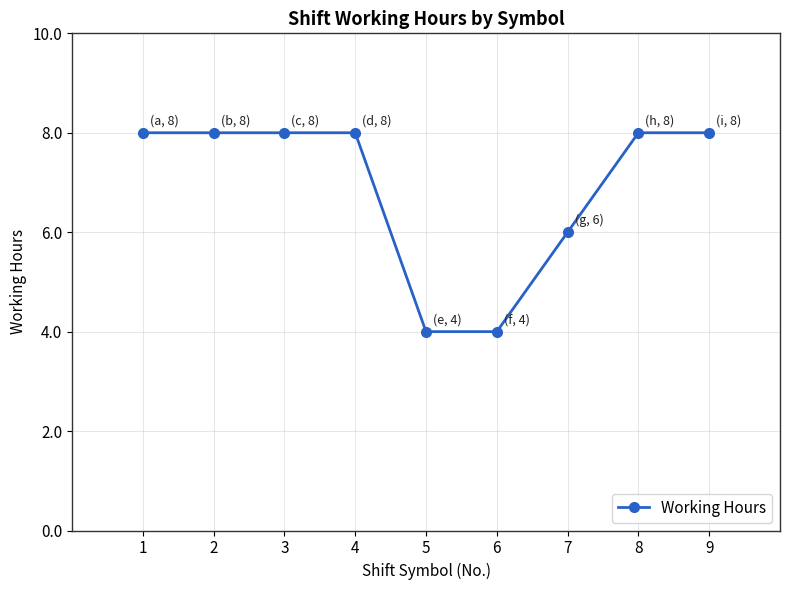

What is the value of the 1st point from the left?

8.0